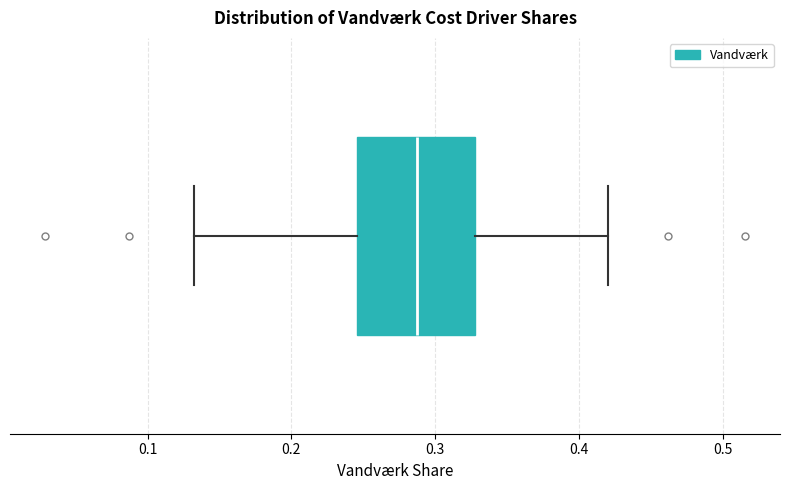

Where does the left whisker of the box end on the x-axis? The values are not printed on the chart, so give them approximately, as read against the axis.

0.13